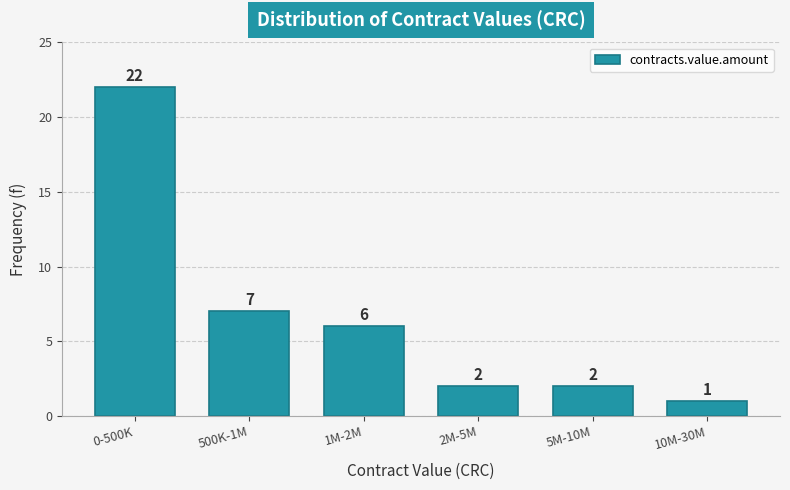

Reading left to right, extract all data points from this chart.

0-500K=22	500K-1M=7	1M-2M=6	2M-5M=2	5M-10M=2	10M-30M=1